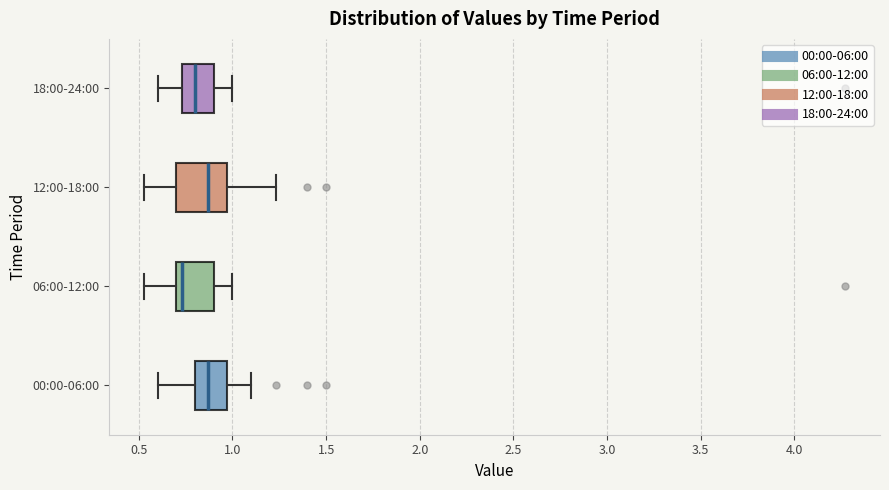

Reading bottom to top, read every box against the x-axis: the position of its median line, the range the box covers, and the ends of its whiskers. The values are not printed on the chart, so give them approximately, as read against the axis.

00:00-06:00: median 0.85, box 0.80 to 0.95, whiskers 0.60 to 1.10
06:00-12:00: median 0.75, box 0.70 to 0.90, whiskers 0.55 to 1.00
12:00-18:00: median 0.85, box 0.70 to 0.95, whiskers 0.55 to 1.25
18:00-24:00: median 0.80, box 0.75 to 0.90, whiskers 0.60 to 1.00